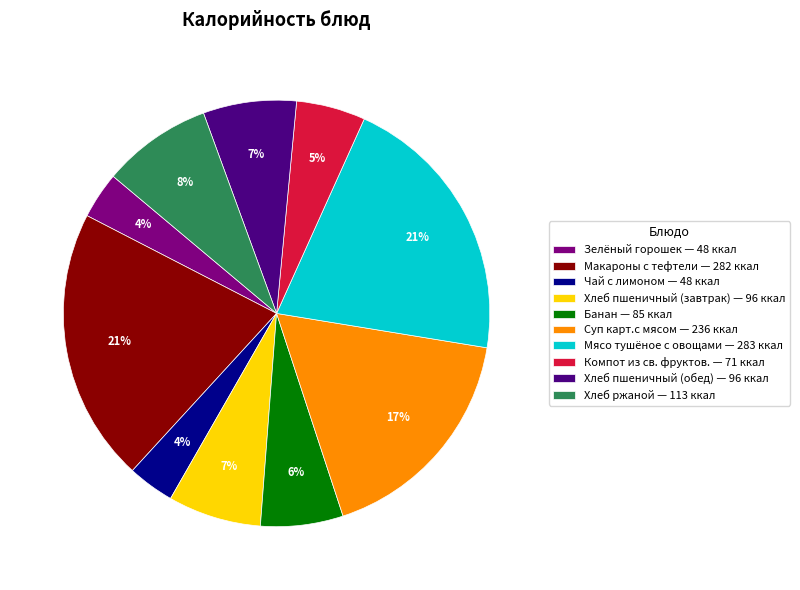

To the nearest percent, what is the difference between the largest and smallest slice percentages?

17%